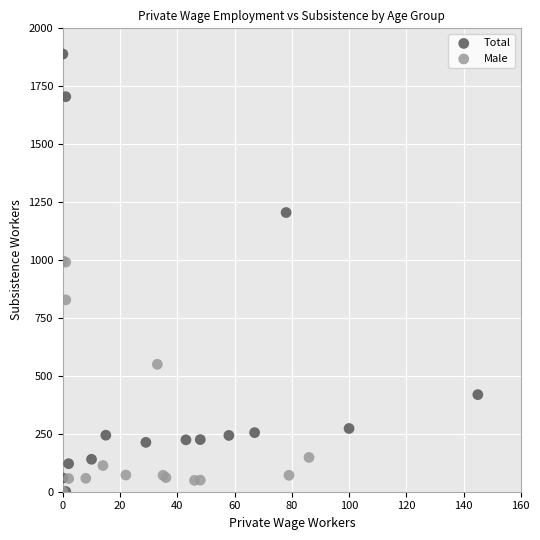

Which series reaches the maximum Y coordinate?

Total